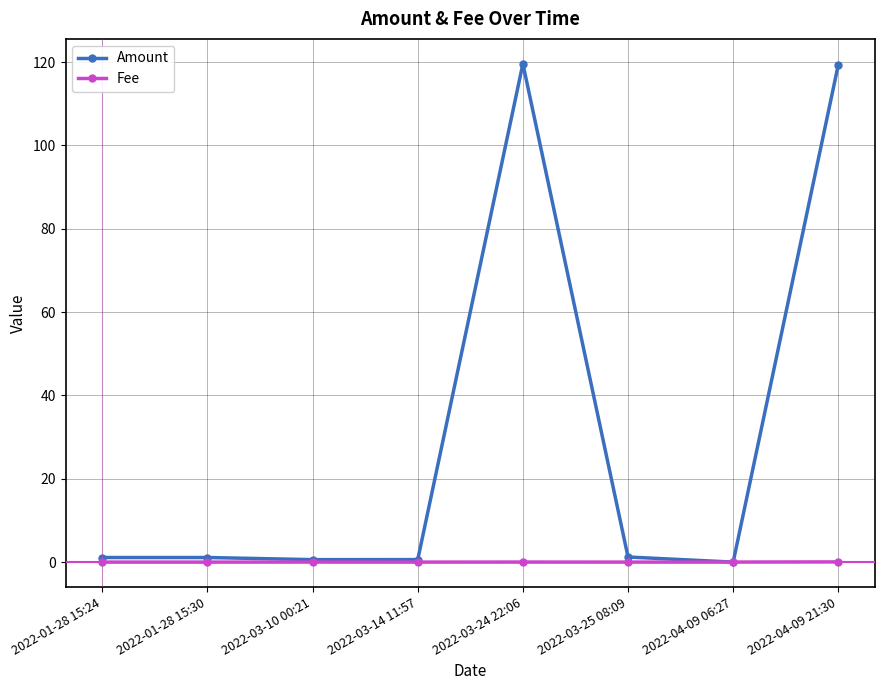

Is this an area chart (filled region under the line)?

No